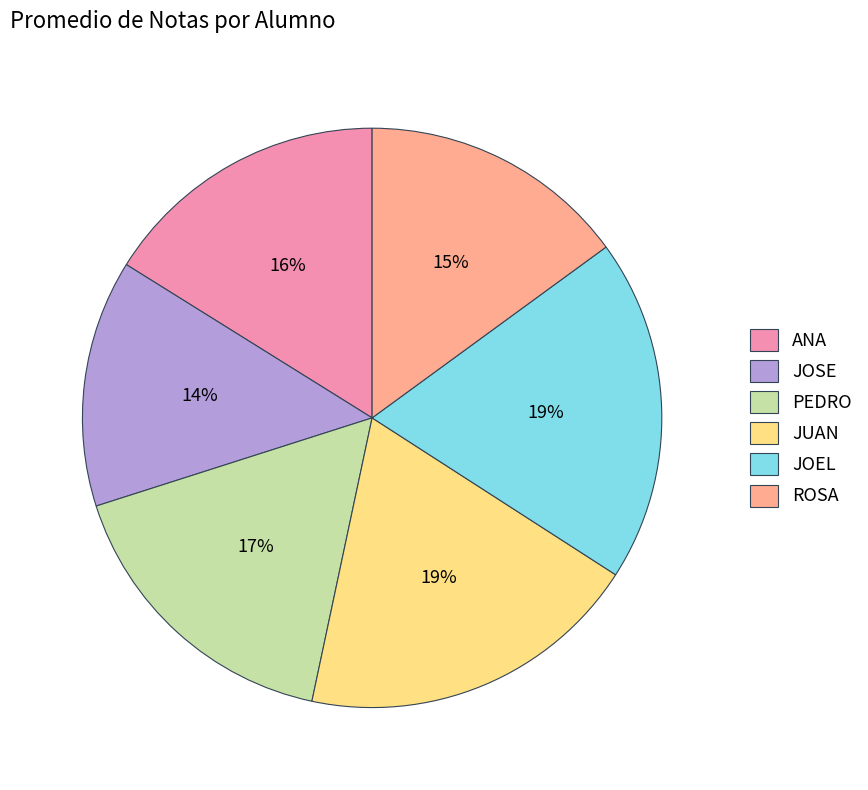

Which category has the smallest portion of the pie?

JOSE